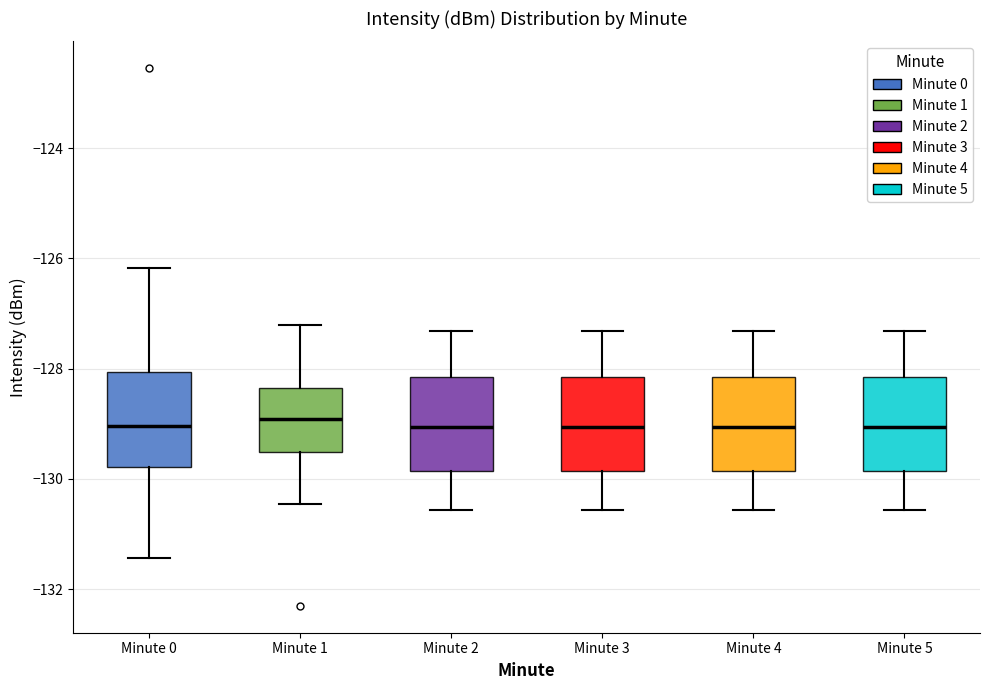

Where is the upper edge of the box for Minute 1 on the y-axis? The values are not printed on the chart, so give them approximately, as read against the axis.

-128.4